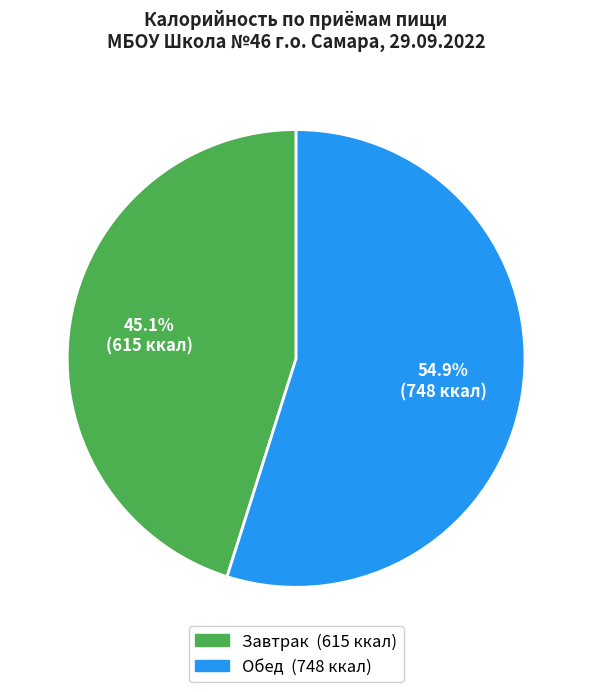

Does any single category account for the majority?

Yes